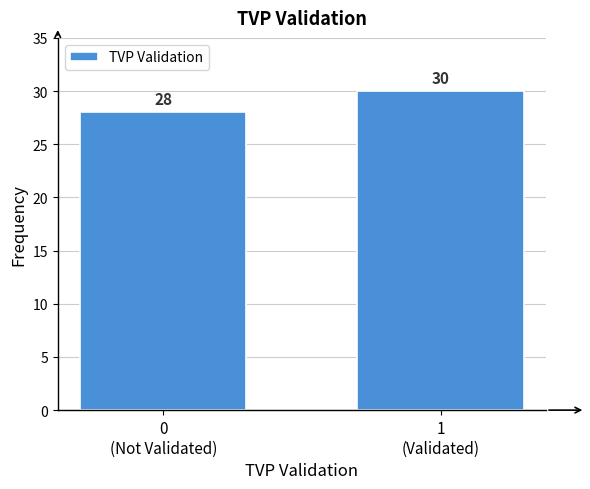

Reading left to right, list all the values displayed in this chart.

28	30